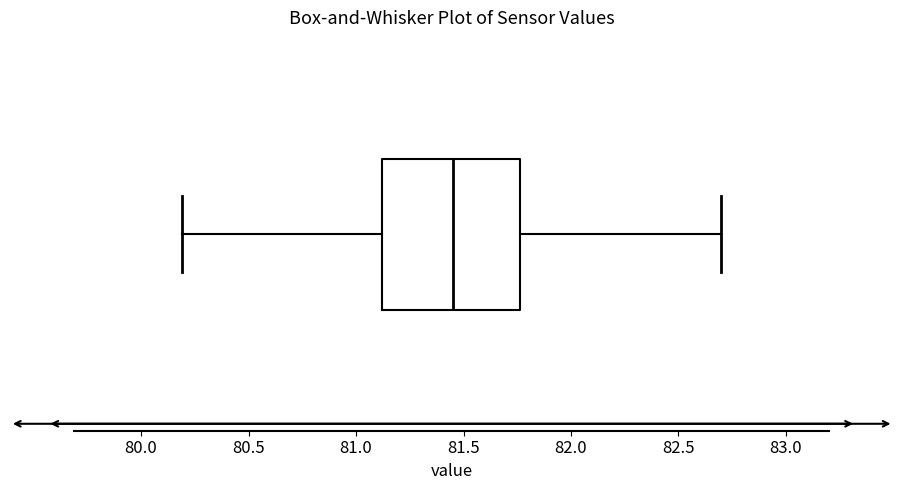

Read this box plot against the x-axis: the position of the median line, the range covered by the box, and the ends of both whiskers. The values are not printed on the chart, so give them approximately, as read against the axis.

median 81.45, box 81.10 to 81.75, whiskers 80.20 to 82.70